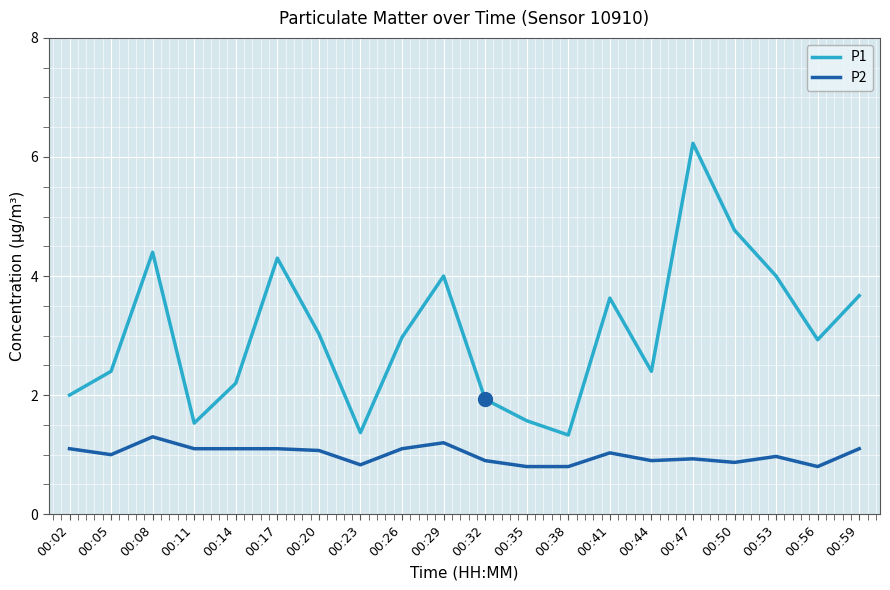

Rank the series by their average value, from lowest to highest.

P2, P1